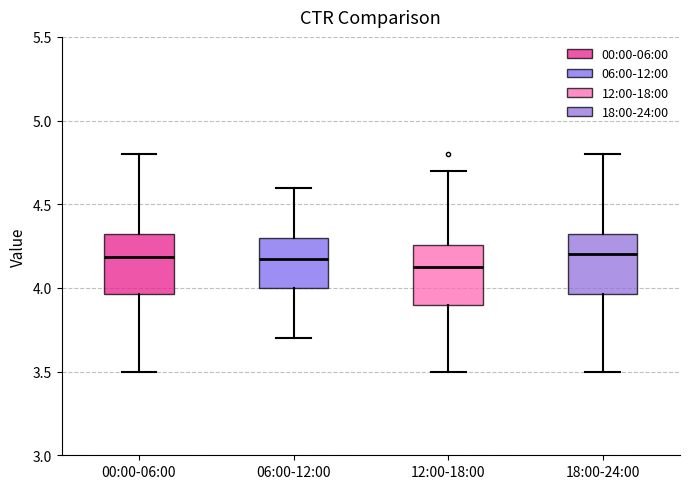

Where is the upper edge of the box for 12:00-18:00 on the y-axis? The values are not printed on the chart, so give them approximately, as read against the axis.

4.25